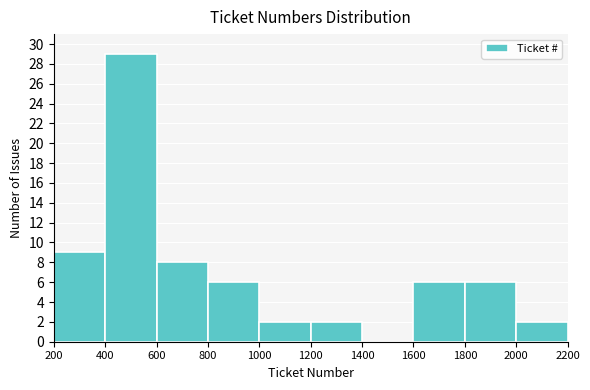

Which range on the x-axis has the tallest bar?

400 to 600